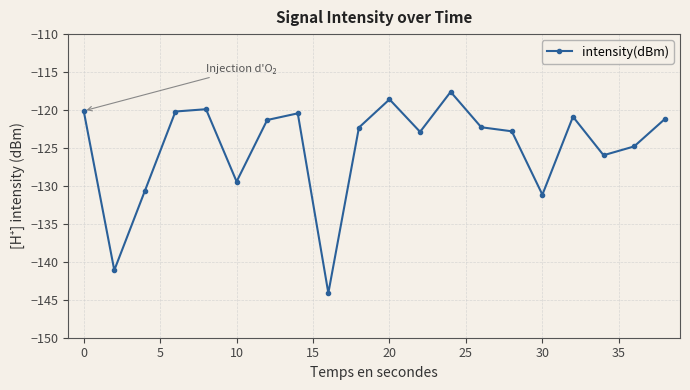

What is the sum of all values?

-2497.7